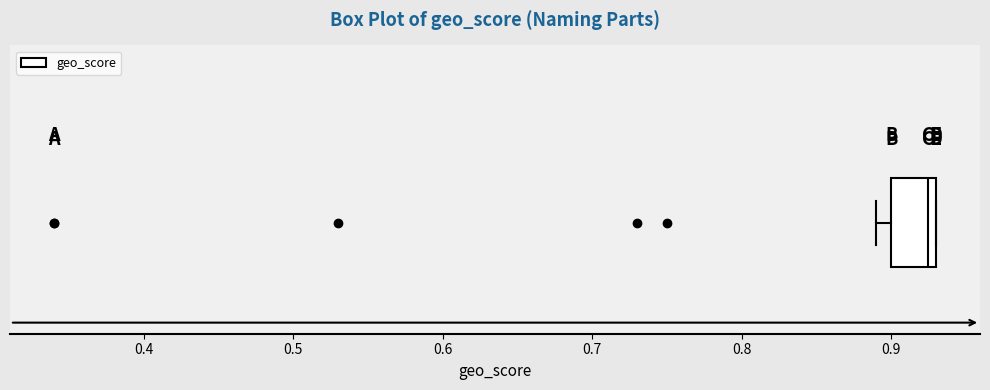

Transcribe this box plot: give where the median line is, the range the box spans, and where the two whiskers end, as read against the x-axis. The values are not printed on the chart, so give them approximately, as read against the axis.

median 0.93 (just left of the box's right edge), box 0.90 to 0.93, whiskers 0.89 to 0.93